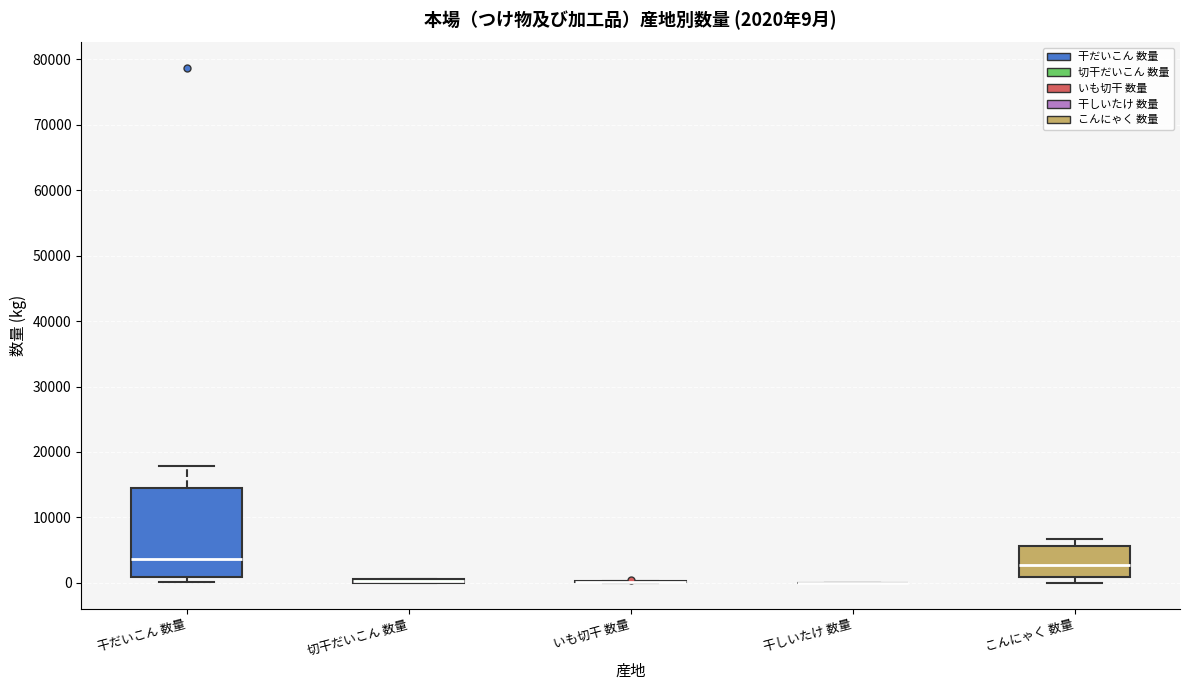

Which box is the tallest, from its lower edge to its upper edge?

干だいこん 数量